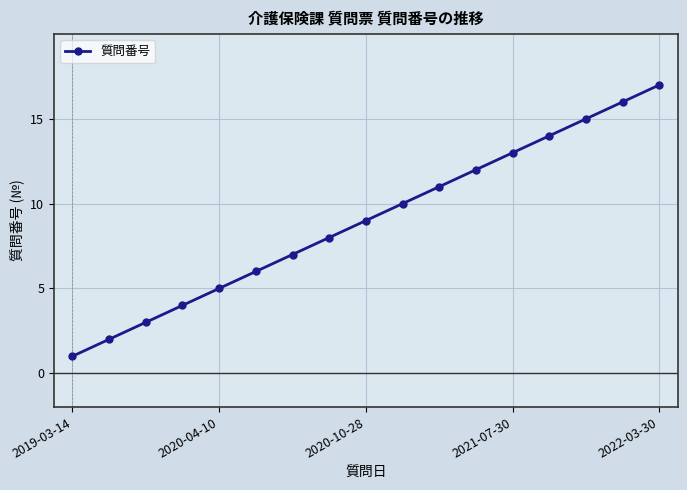

What is the maximum value shown in the chart?

17